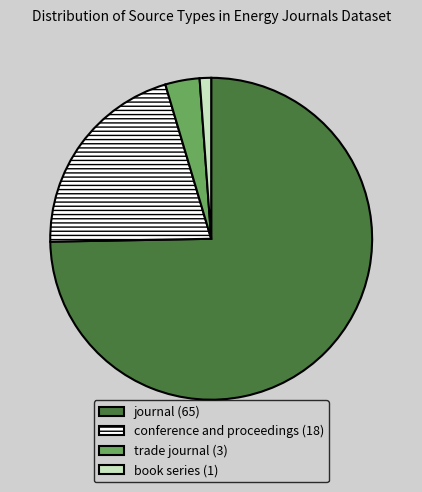

Between trade journal and conference and proceedings, which is larger?

conference and proceedings